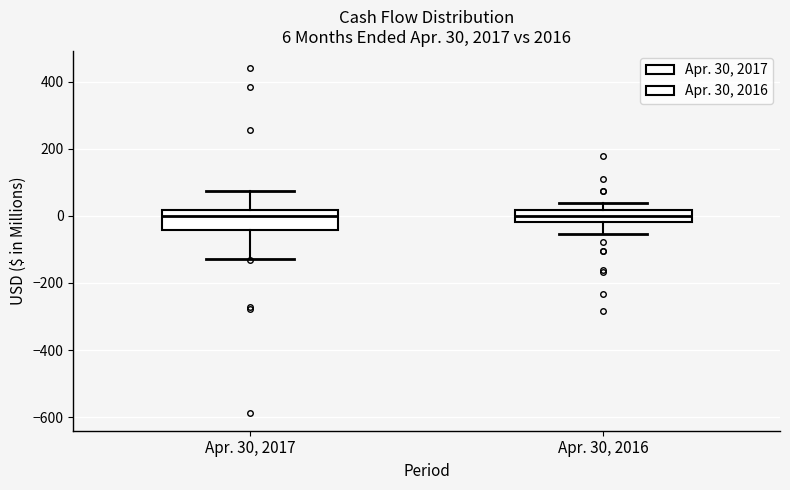

Comparing the boxes themselves (not the whiskers), which one is the tallest?

Apr. 30, 2017